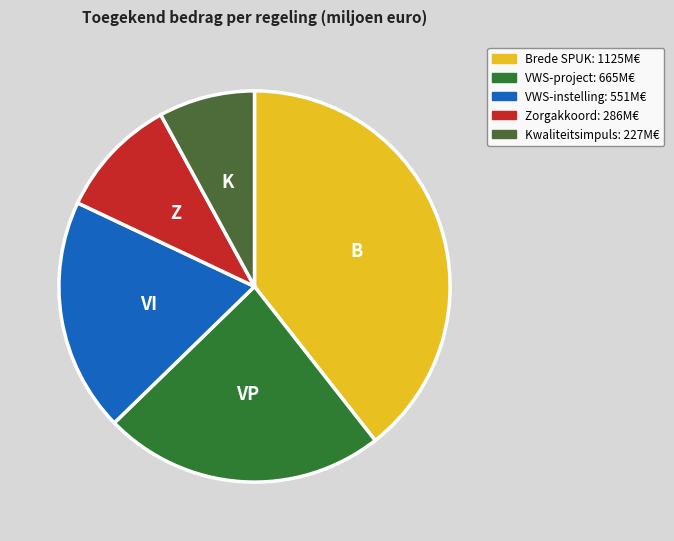

Does any single category account for the majority?

No